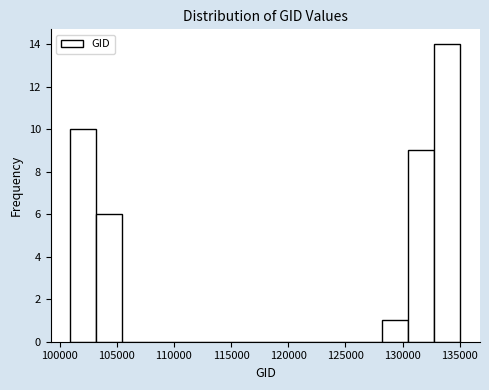

Which range on the x-axis has the tallest bar?

133000 to 135000